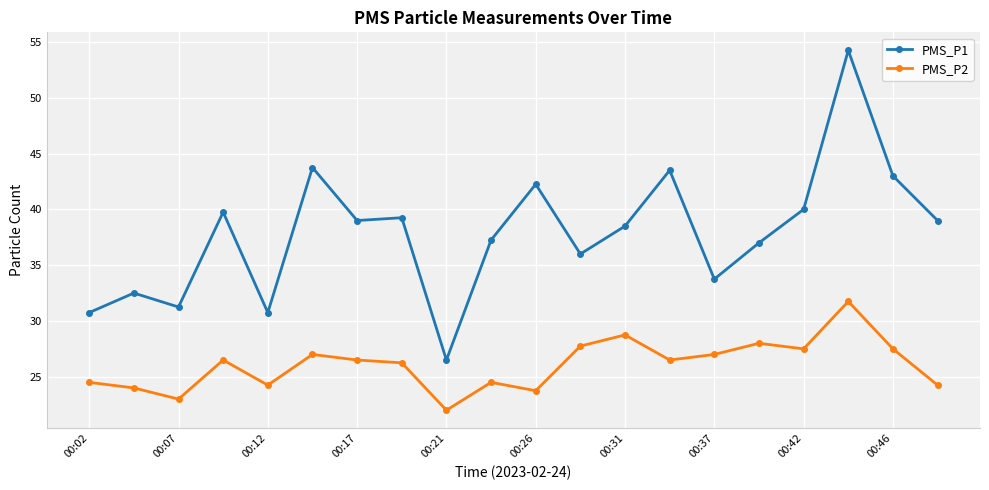

Which series has the largest total across all categories?

PMS_P1